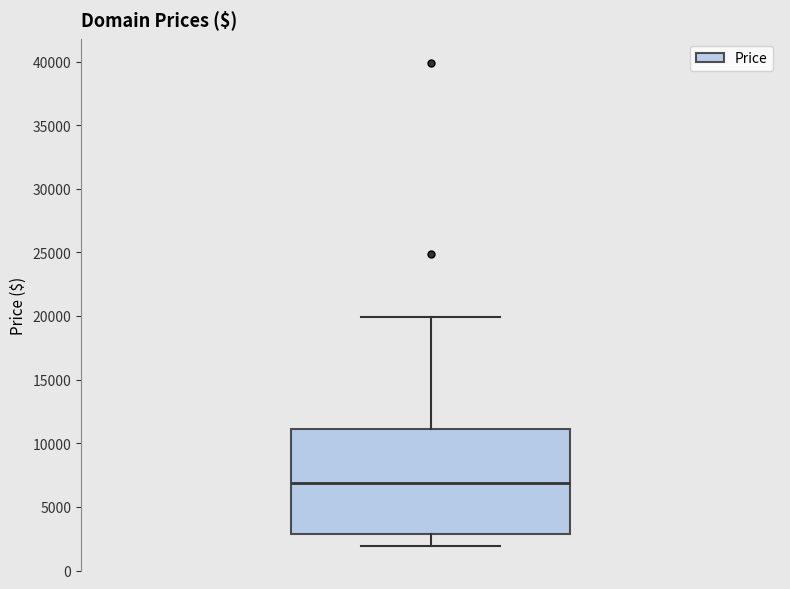

Where does the upper whisker of the box end on the y-axis? The values are not printed on the chart, so give them approximately, as read against the axis.

20000